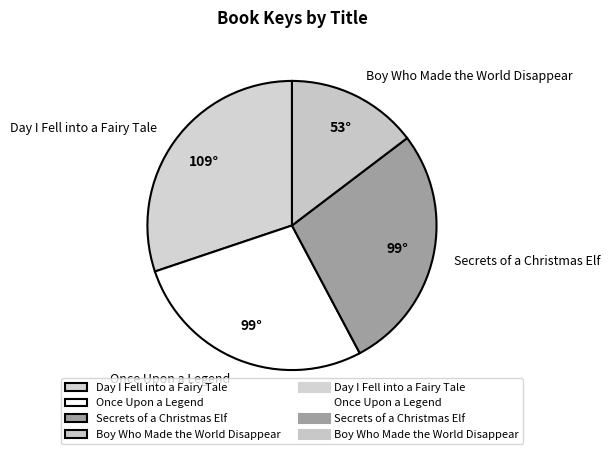

True or false: Secrets of a Christmas Elf accounts for 28% of the total.

True